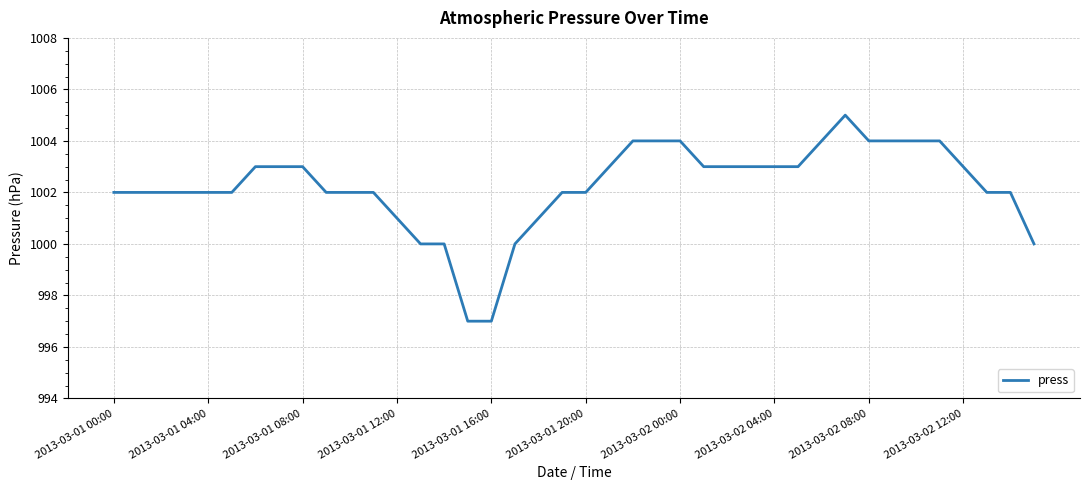

What is the maximum value shown in the chart?

1005